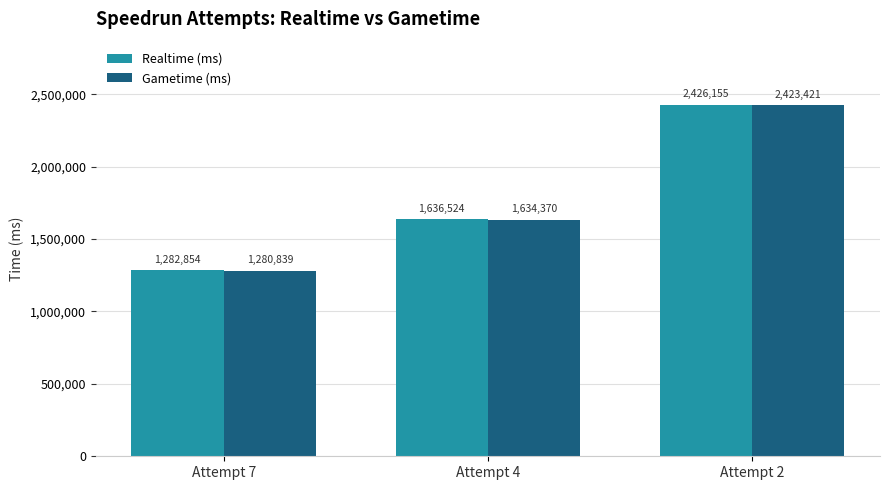

Where is Realtime (ms) nearest to the value 1854504?

Attempt 4